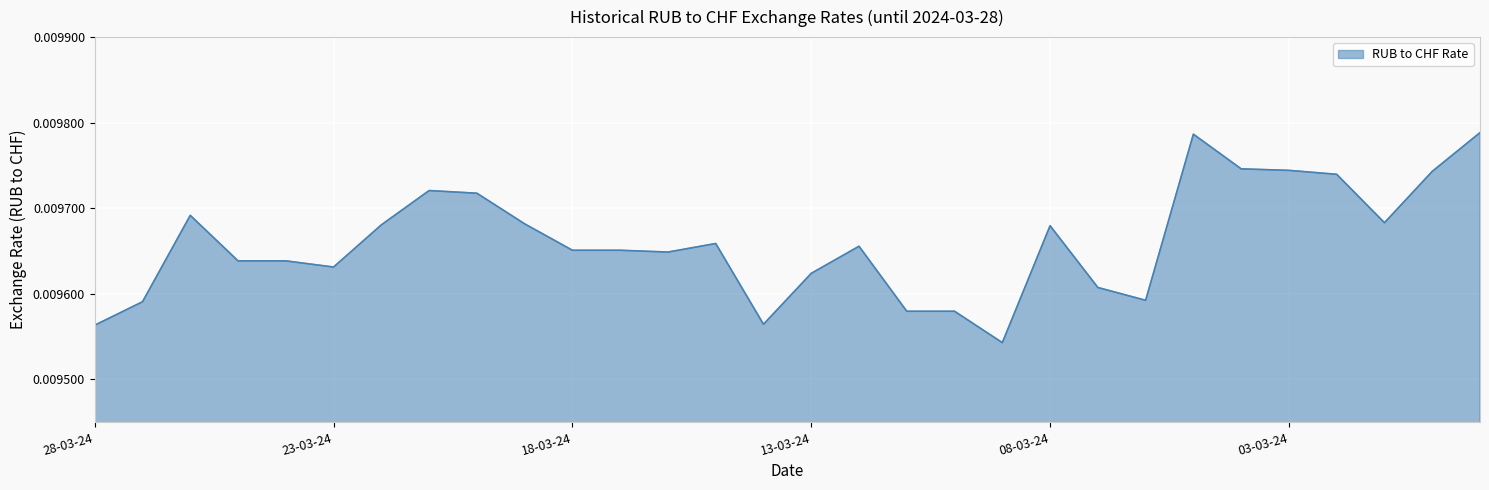

Is this an area chart (filled region under the line)?

Yes